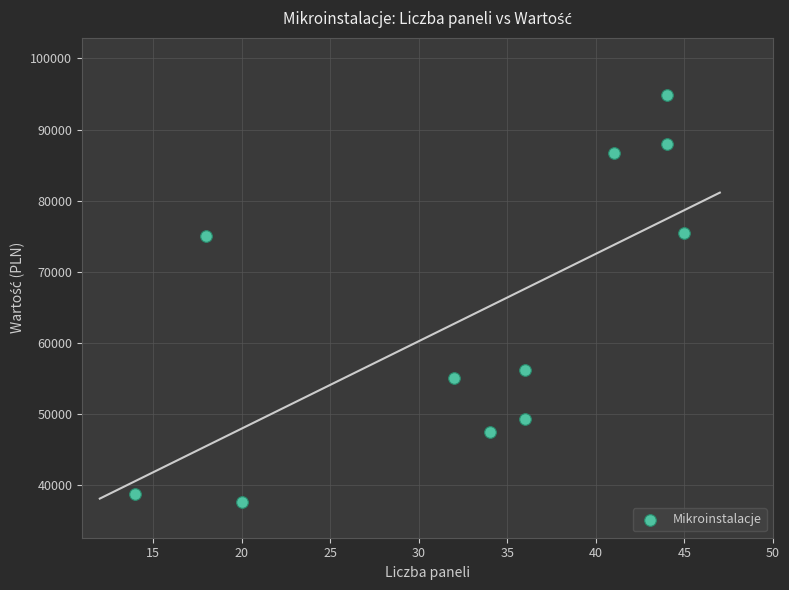

What is the average Y value?

64051.2